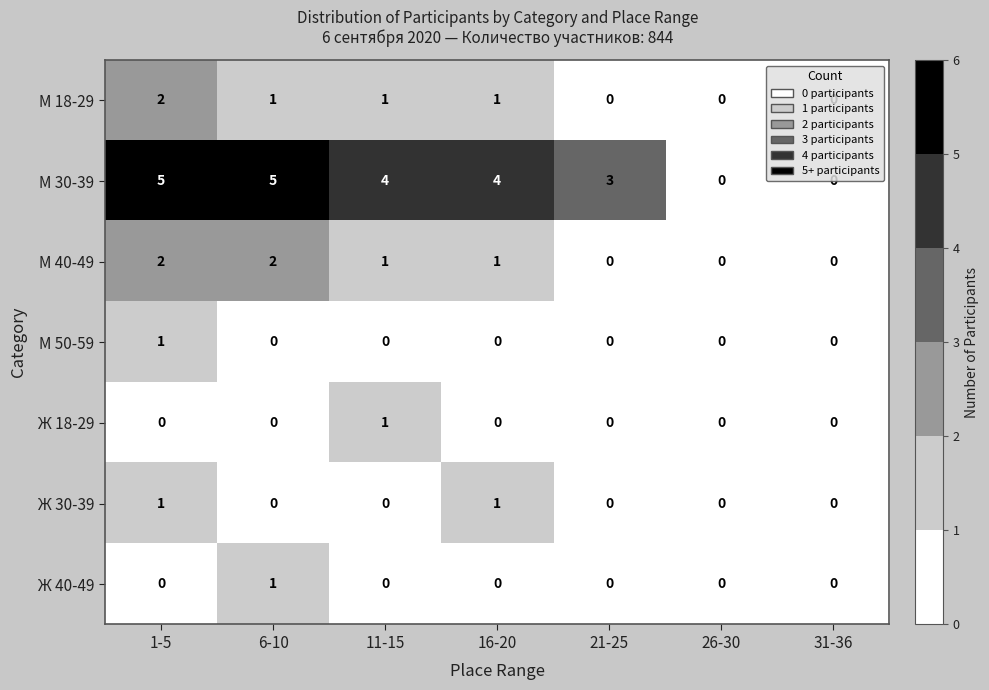

Which series has the largest total across all categories?

М 30-39